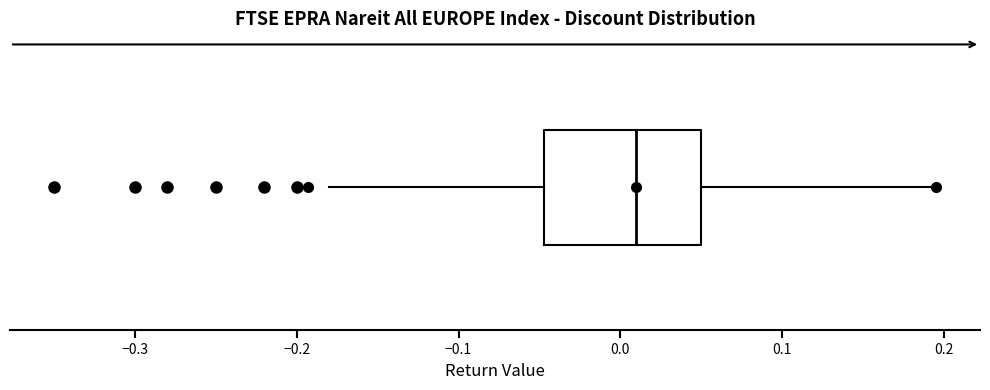

Transcribe this box plot: give where the median line is, the range the box spans, and where the two whiskers end, as read against the x-axis. The values are not printed on the chart, so give them approximately, as read against the axis.

median 0.01, box -0.05 to 0.05, whiskers -0.18 to 0.20